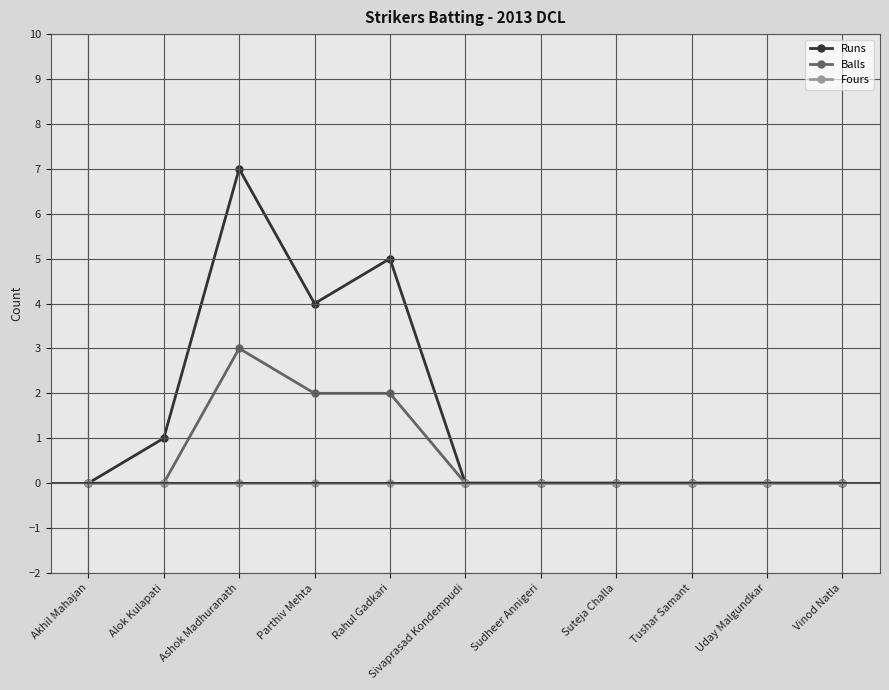

What is the label of the 4th point from the left?

Parthiv Mehta